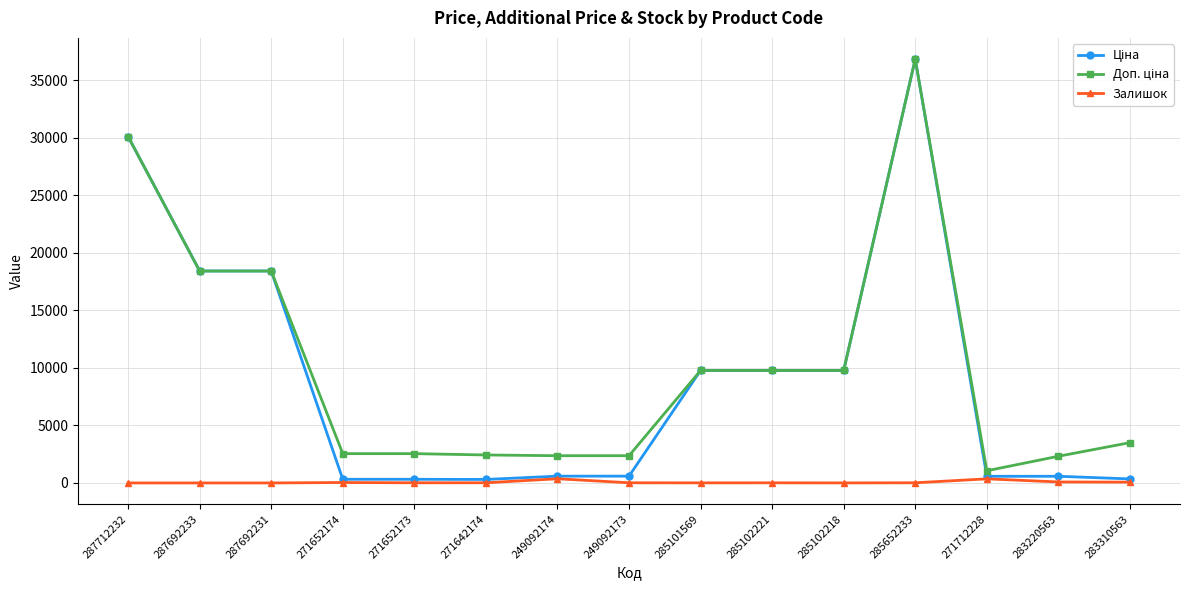

How many data points in Залишок are less than 14?

6